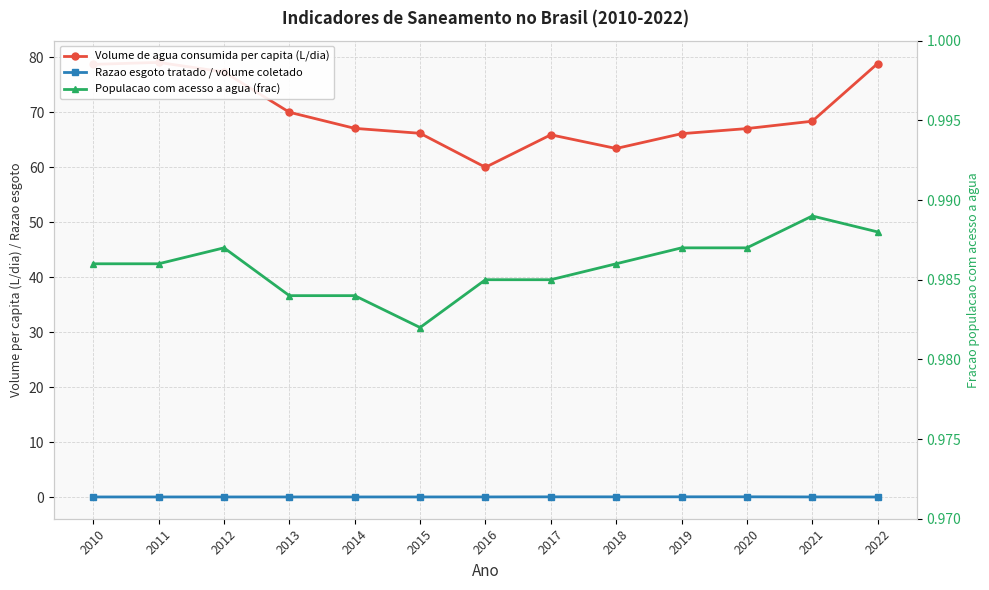

What is the sum of the Populacao com acesso a agua (frac) values at 2014 and 2012?

2.0